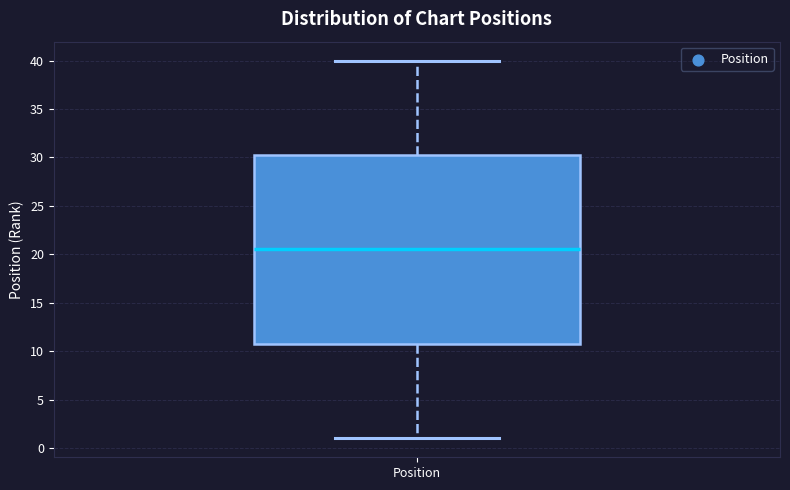

Read this box plot against the y-axis: the position of the median line, the range covered by the box, and the ends of both whiskers. The values are not printed on the chart, so give them approximately, as read against the axis.

median 20.5, box 11.0 to 30.5, whiskers 1.0 to 40.0